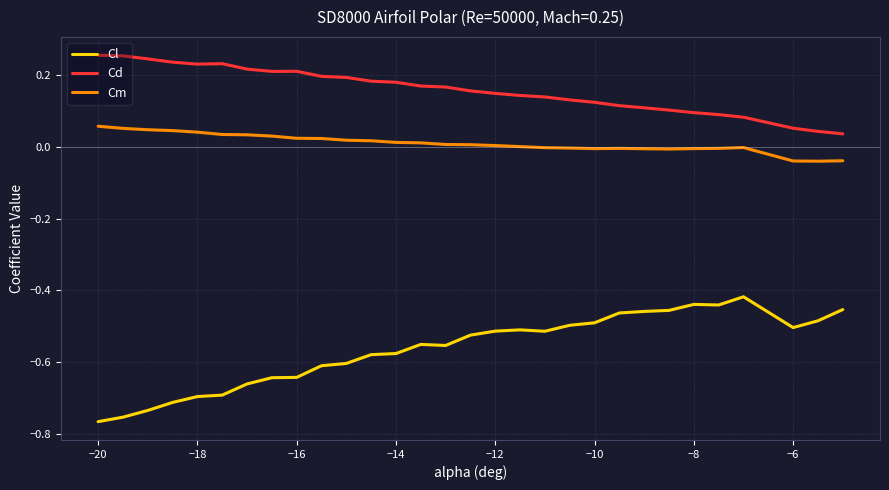

True or false: Cm and Cl cross at least once.

False